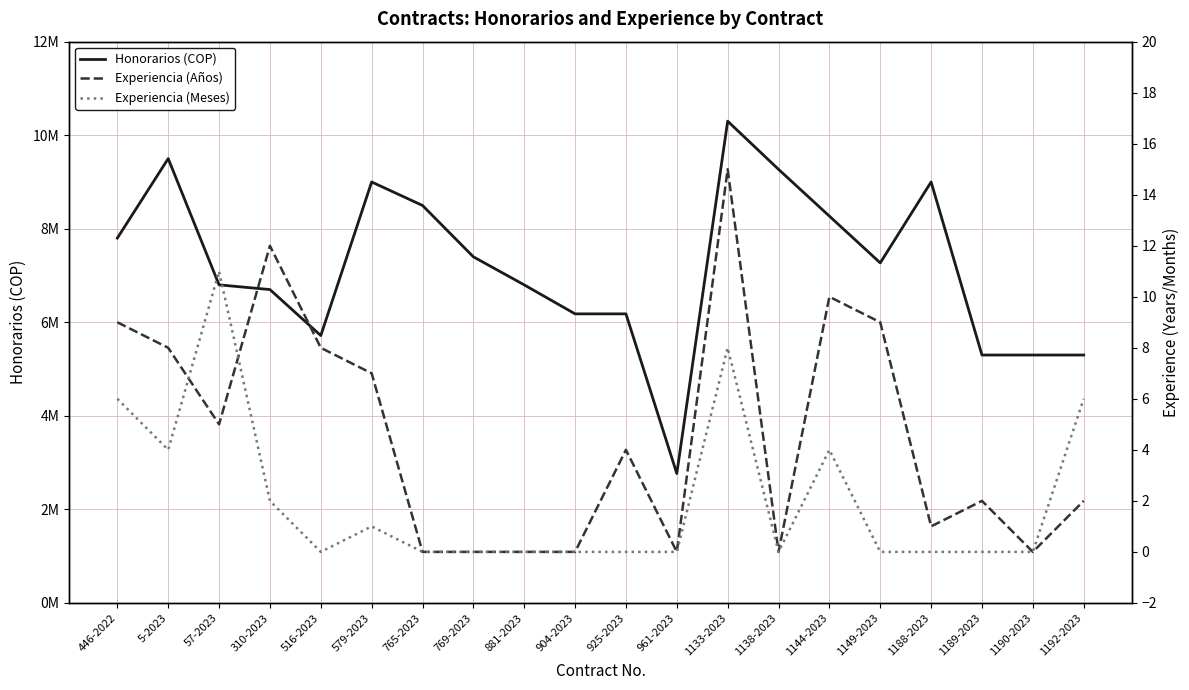

How many lines are shown in the chart?

3